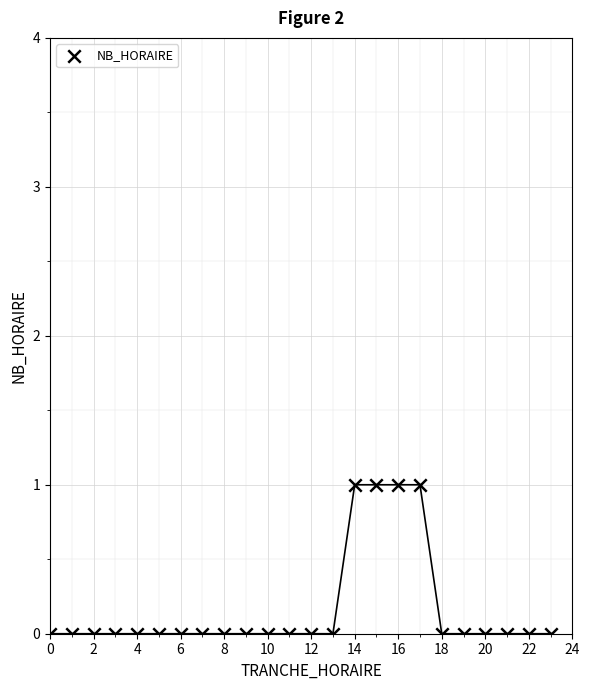

What is the range of X values (max minus min)?

23